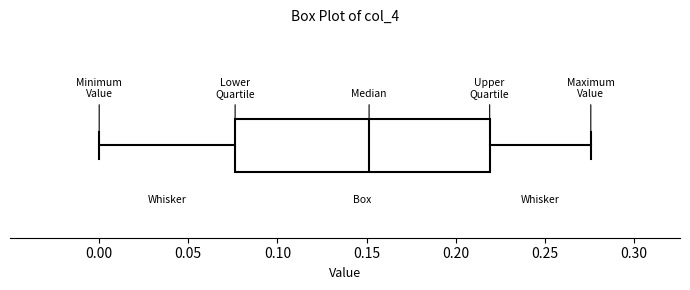

Where does the left whisker of the box end on the x-axis? The values are not printed on the chart, so give them approximately, as read against the axis.

0.000